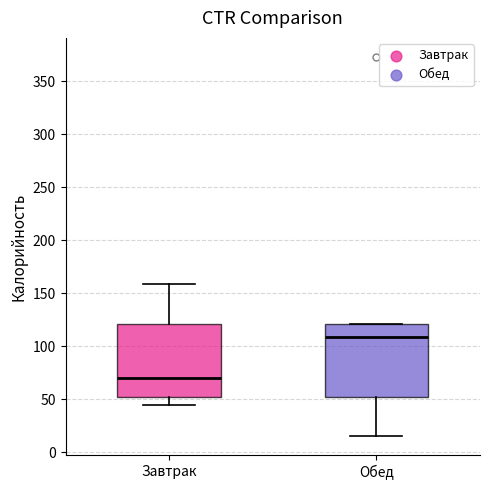

Reading left to right, read every box against the y-axis: the position of its median line, the range the box covers, and the ends of its whiskers. The values are not printed on the chart, so give them approximately, as read against the axis.

Завтрак: median 70, box 50 to 120, whiskers 45 to 160
Обед: median 110, box 50 to 120, whiskers 15 to 120